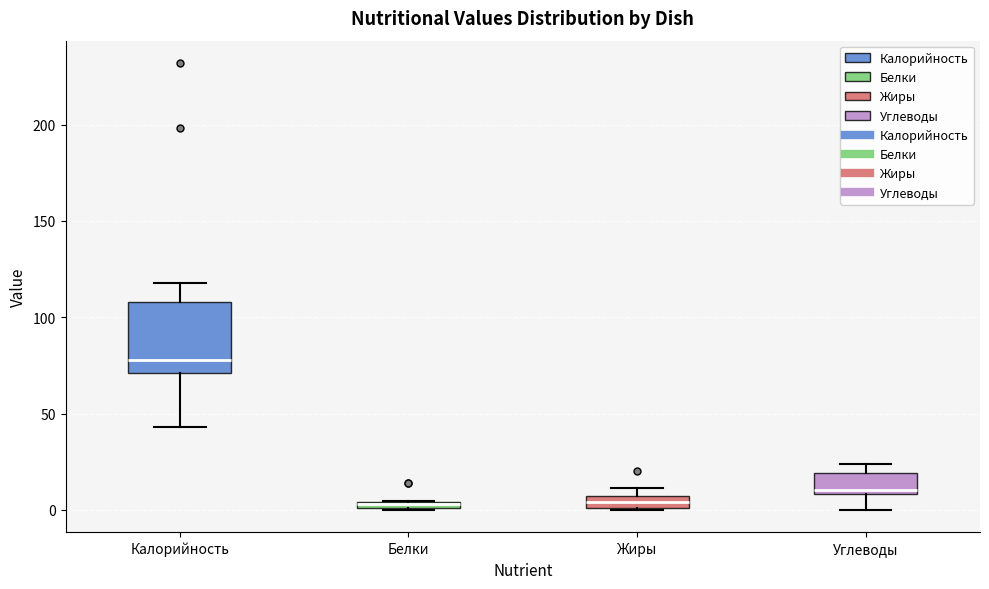

Comparing the boxes themselves (not the whiskers), which one is the tallest?

Калорийность